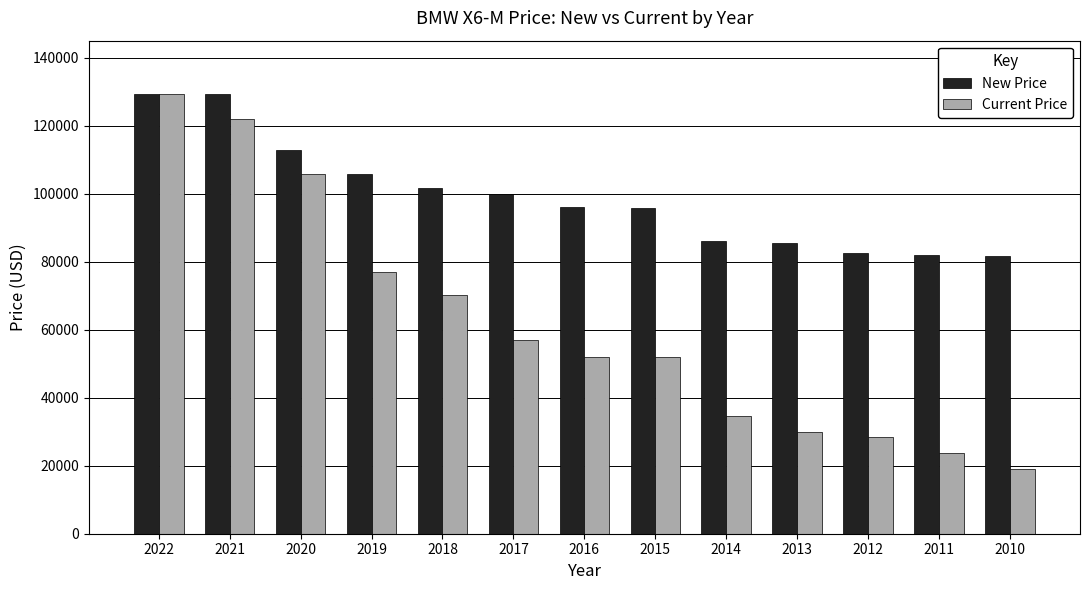

Rank the series by their average value, from lowest to highest.

Current Price, New Price